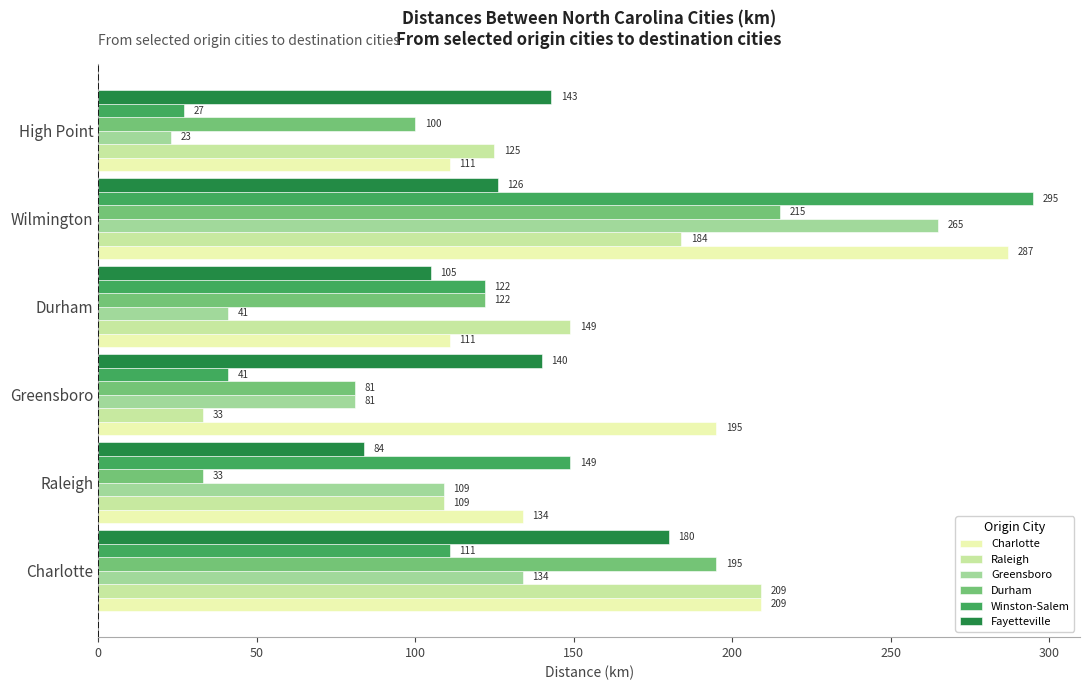

List the series in order of their peak value, highest first.

Winston-Salem, Charlotte, Greensboro, Durham, Raleigh, Fayetteville